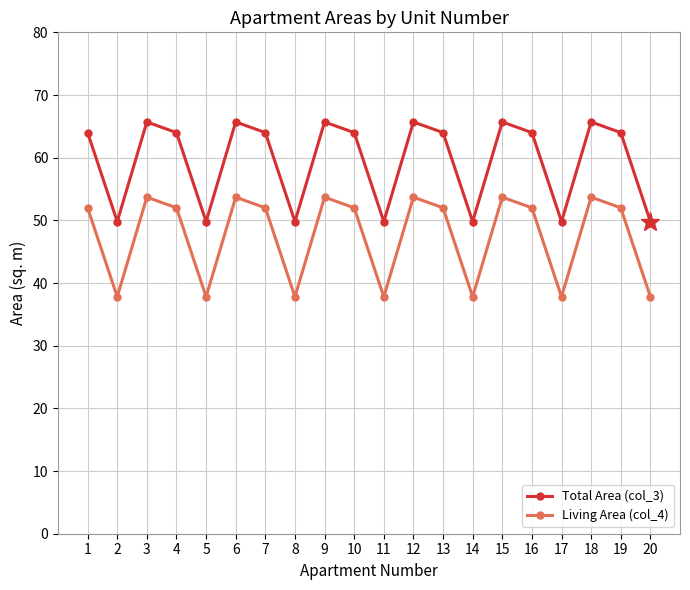

The value of Total Area (col_3) at 4 is 64.0. True or false?

True